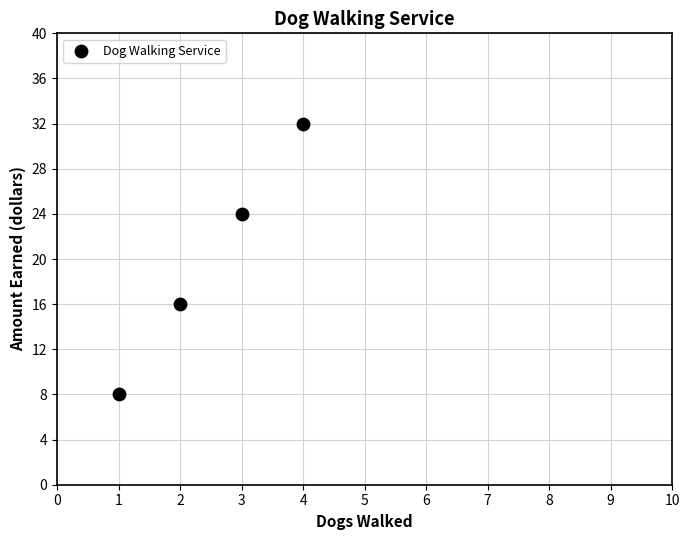

What is the range of X values (max minus min)?

3